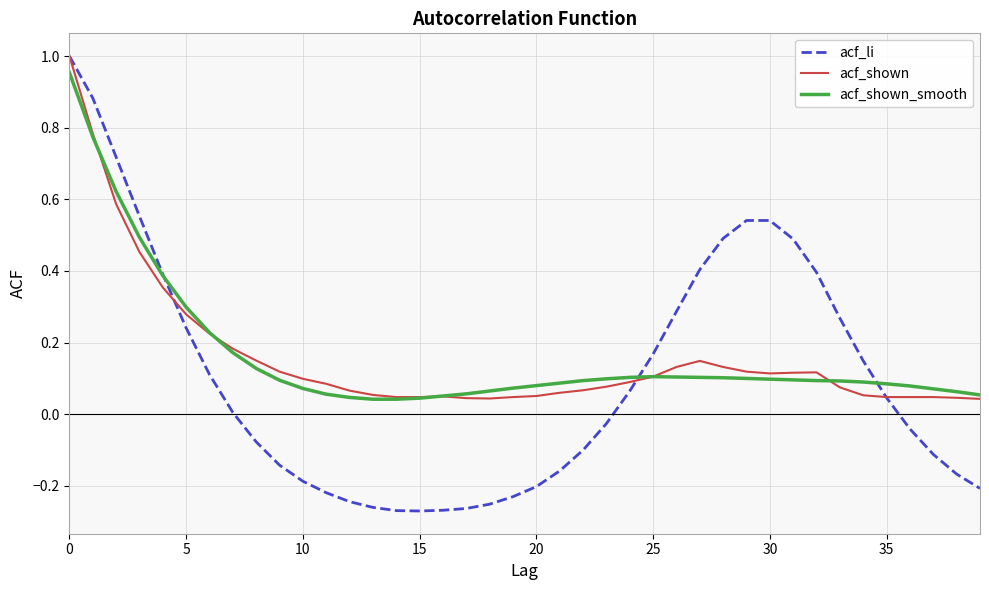

Which series has the widest spread of values?

acf_li